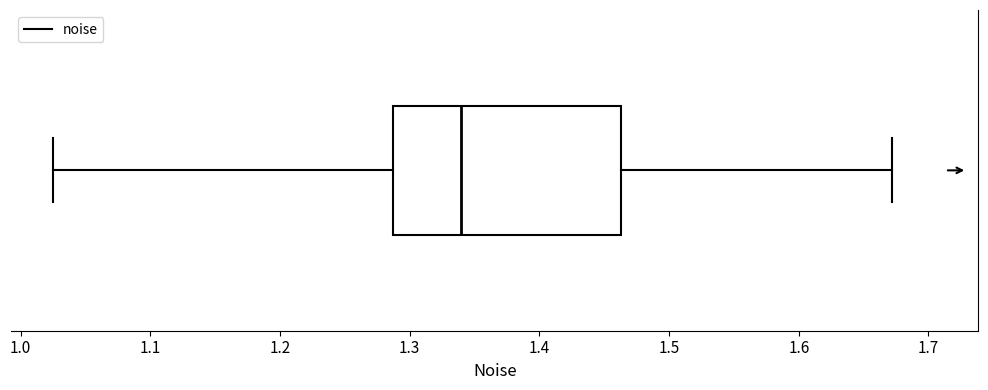

Transcribe this box plot: give where the median line is, the range the box spans, and where the two whiskers end, as read against the x-axis. The values are not printed on the chart, so give them approximately, as read against the axis.

median 1.34, box 1.29 to 1.46, whiskers 1.03 to 1.67